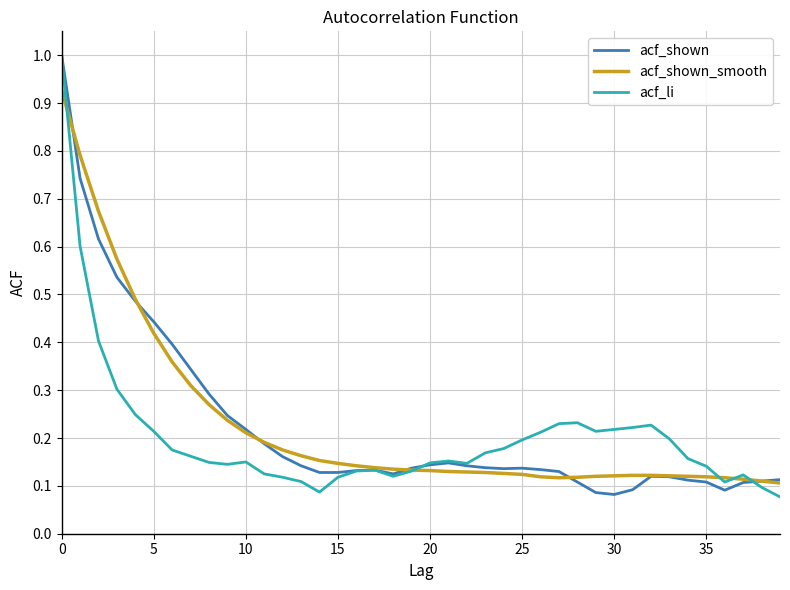

What is the highest value of the acf_shown series?

1.0